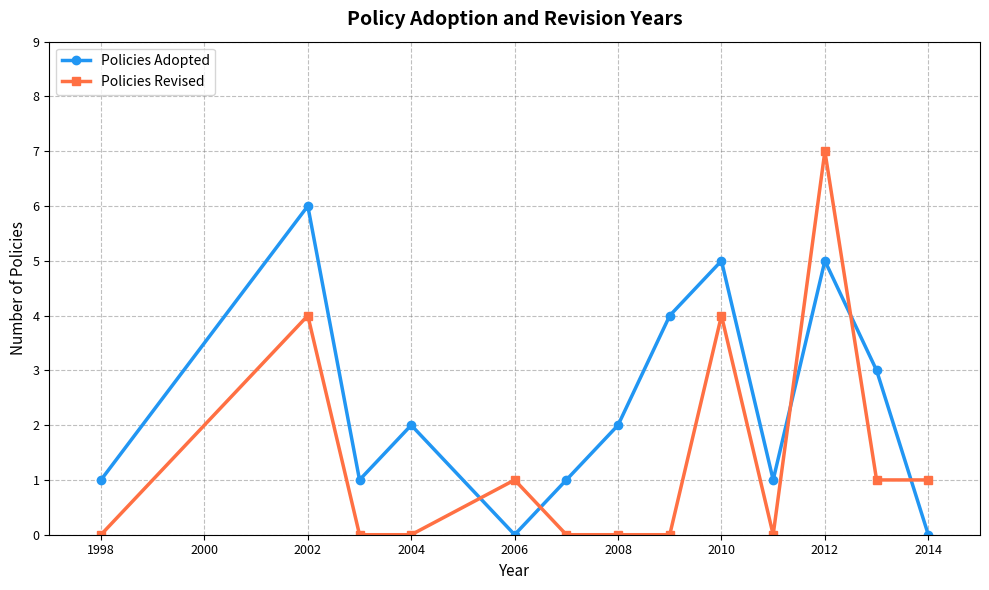

Reading left to right, what are all the values shown in this chart?

Policies Adopted: 1	6	1	2	0	1	2	4	5	1	5	3	0
Policies Revised: 0	4	0	0	1	0	0	0	4	0	7	1	1